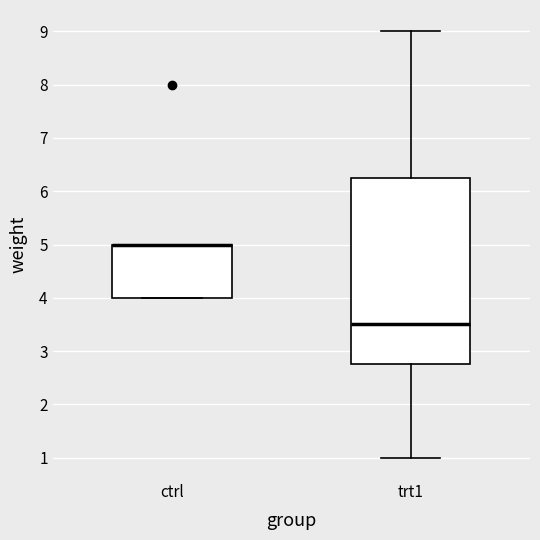

Where is the lower edge of the box for trt1 on the y-axis? The values are not printed on the chart, so give them approximately, as read against the axis.

2.8